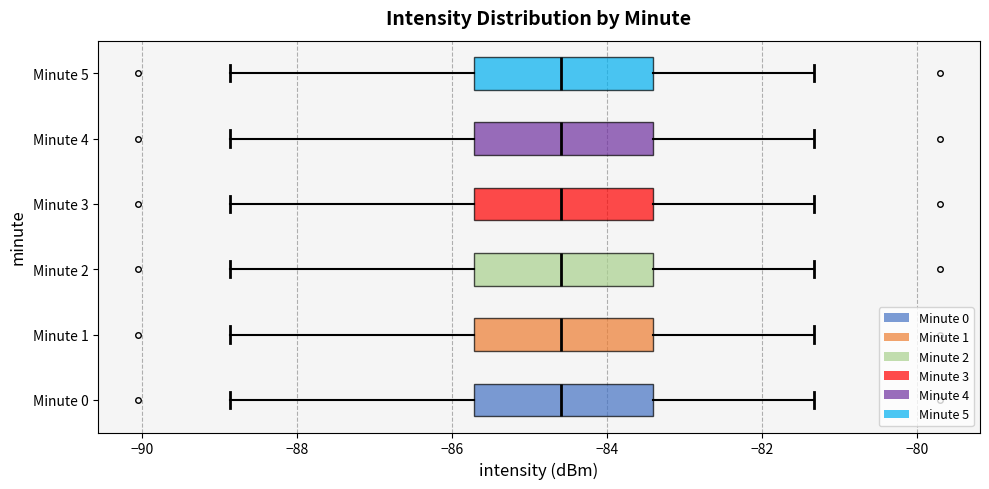

Where does the left whisker of the box for Minute 4 end on the x-axis? The values are not printed on the chart, so give them approximately, as read against the axis.

-88.8